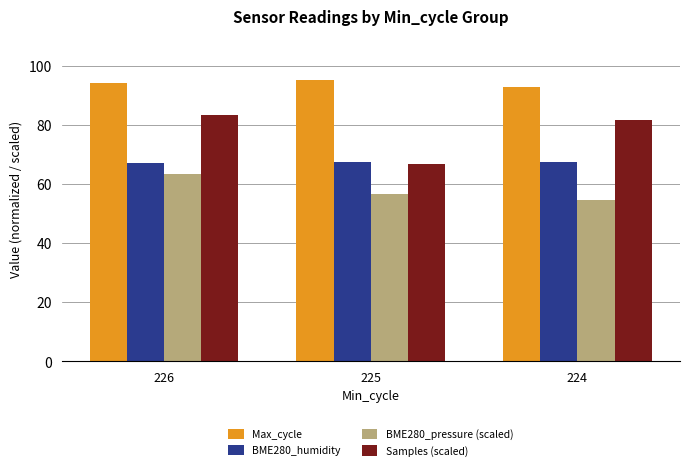

How many data points does each series have?

3